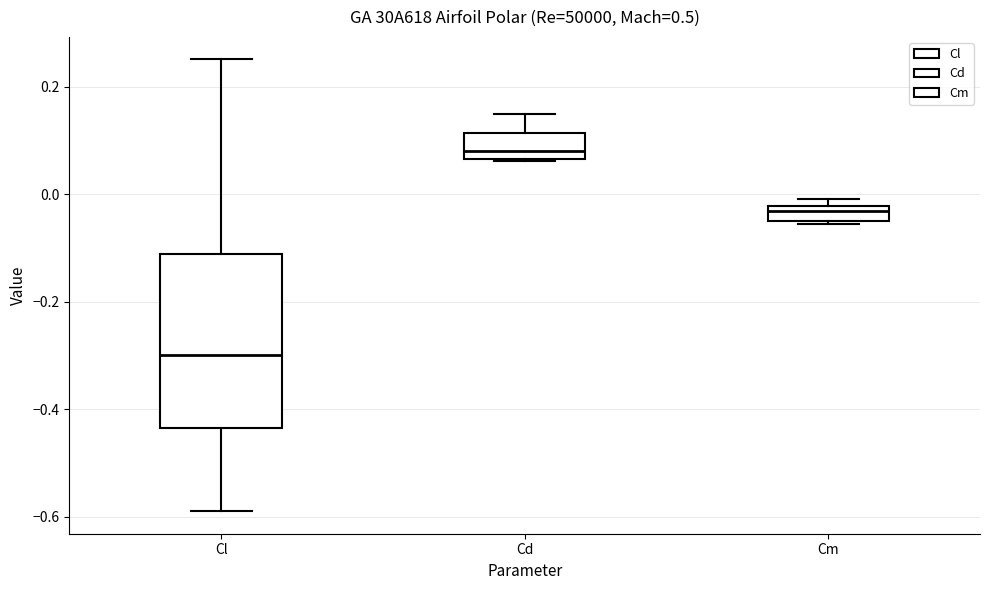

Where does the upper whisker of the box for Cl end on the y-axis? The values are not printed on the chart, so give them approximately, as read against the axis.

0.26